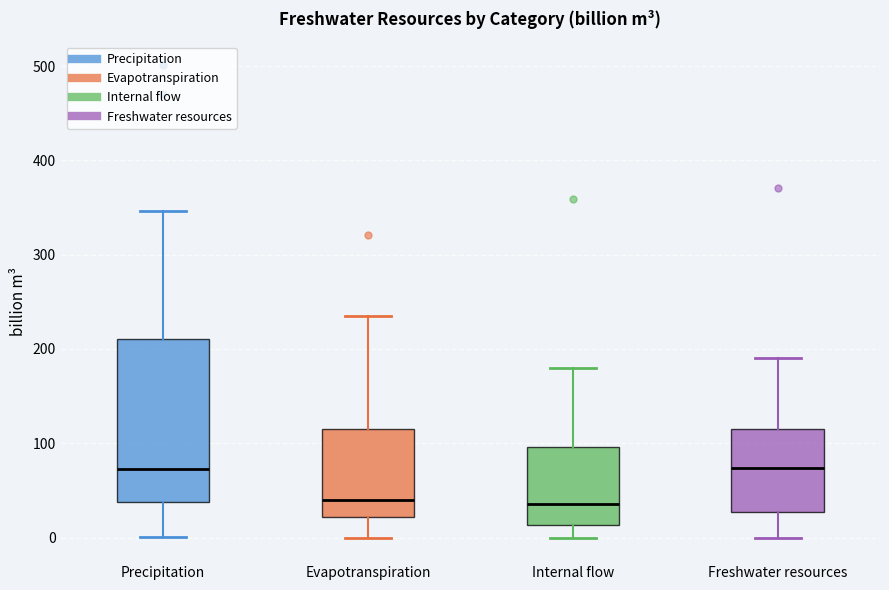

Reading left to right, read every box against the y-axis: the position of its median line, the range the box covers, and the ends of its whiskers. The values are not printed on the chart, so give them approximately, as read against the axis.

Precipitation: median 70, box 40 to 210, whiskers 0 to 350
Evapotranspiration: median 40, box 20 to 120, whiskers 0 to 240
Internal flow: median 40, box 10 to 100, whiskers 0 to 180
Freshwater resources: median 70, box 30 to 120, whiskers 0 to 190